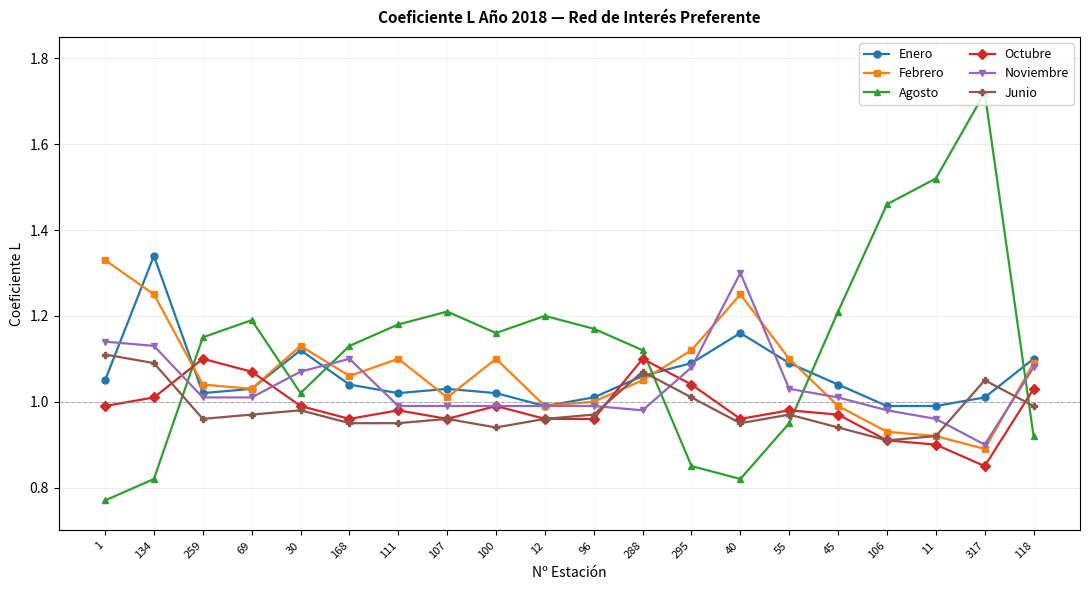

What are all the series names shown in the legend?

Enero, Febrero, Agosto, Octubre, Noviembre, Junio